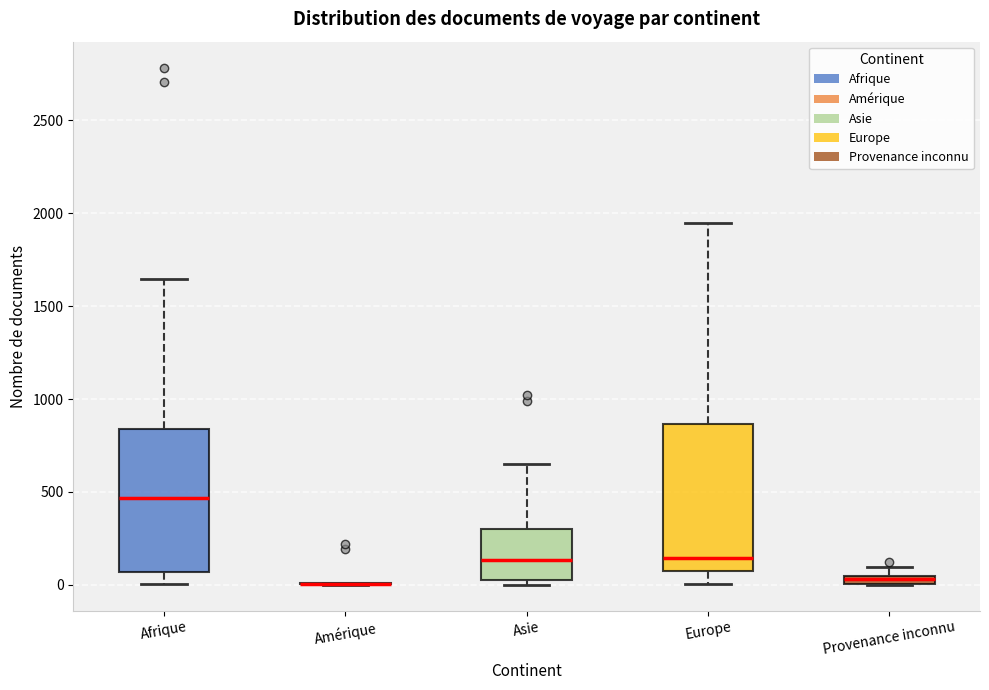

Where does the upper whisker of the box for Afrique end on the y-axis? The values are not printed on the chart, so give them approximately, as read against the axis.

1650